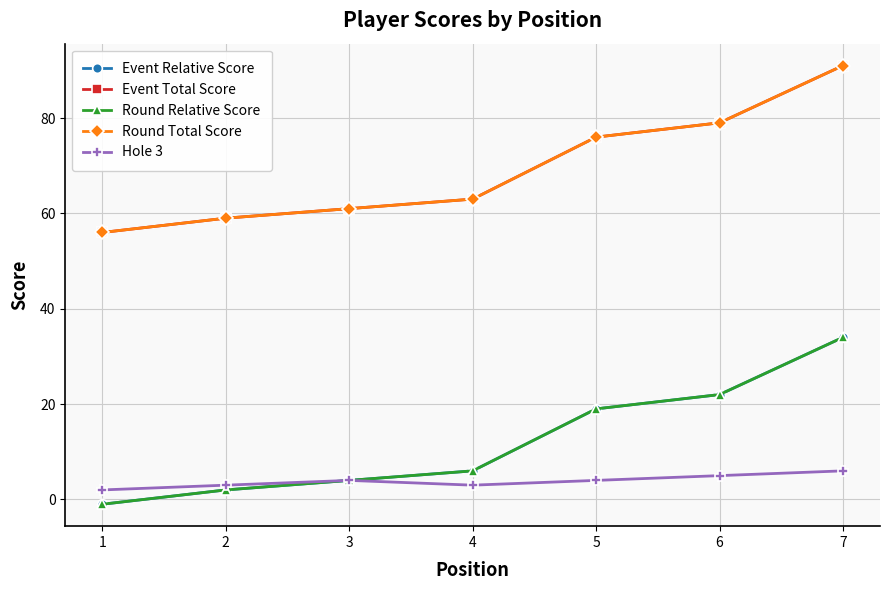

Is this an area chart (filled region under the line)?

No